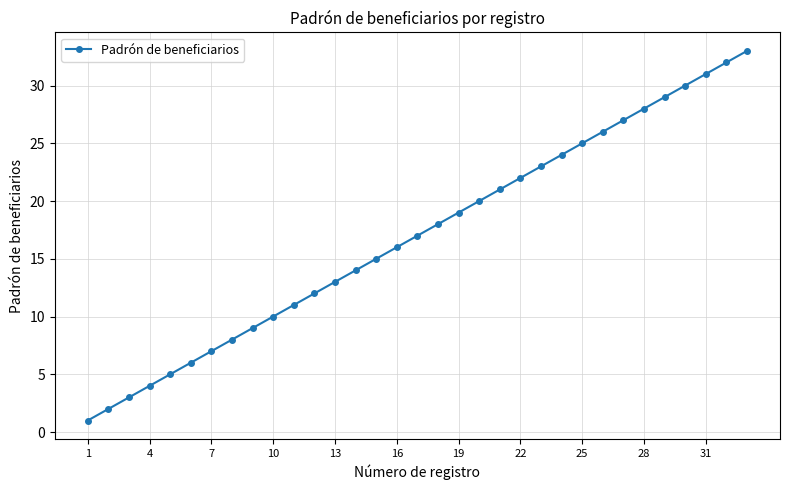

True or false: the data has more than 1 interior local peaks.

False